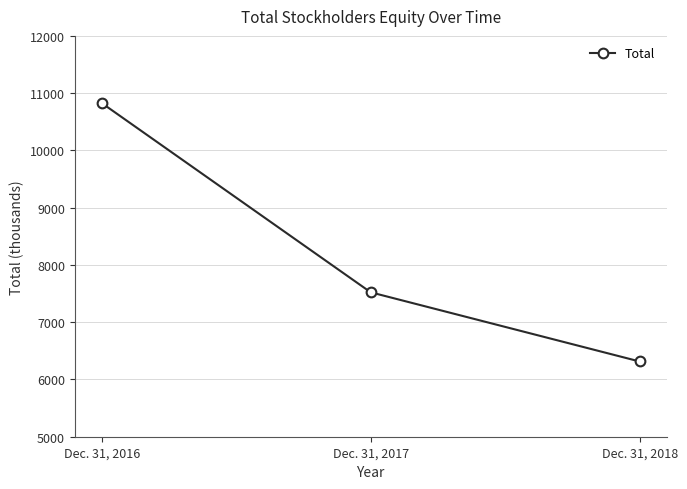

List the labels in order of value, largest first.

Dec. 31, 2016, Dec. 31, 2017, Dec. 31, 2018